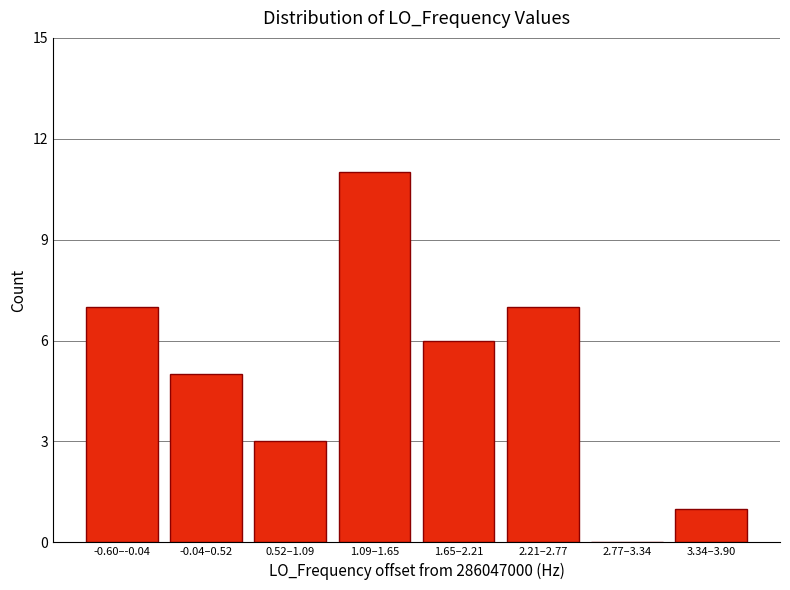

Reading right to left, list all the values displayed in this chart.

3.34–3.90=1	2.77–3.34=0	2.21–2.77=7	1.65–2.21=6	1.09–1.65=11	0.52–1.09=3	-0.04–0.52=5	-0.60–-0.04=7